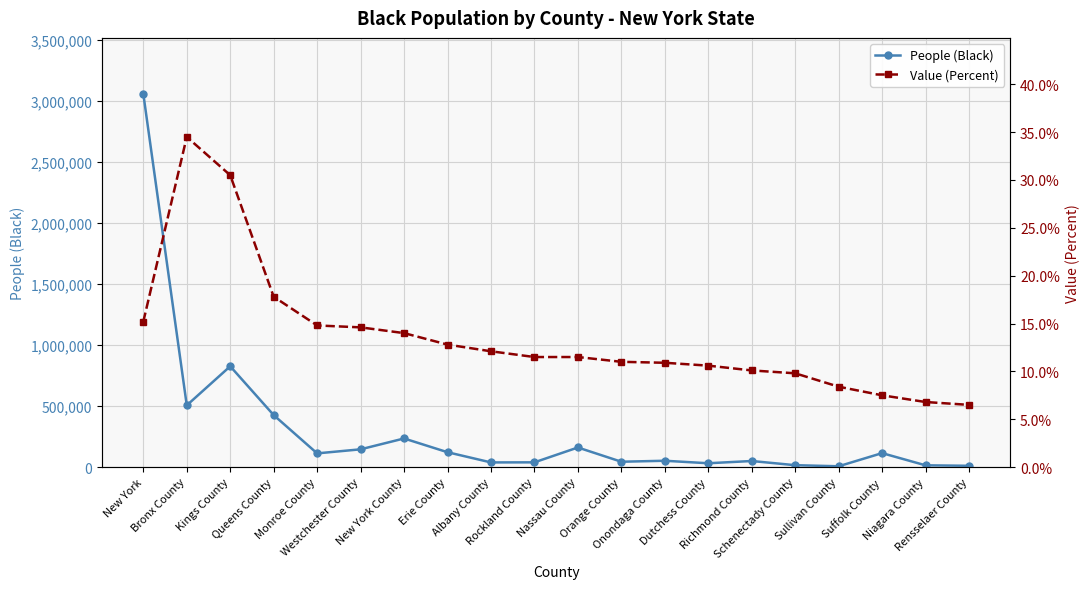

Read the Value (Percent) value at Dutchess County.

10.6